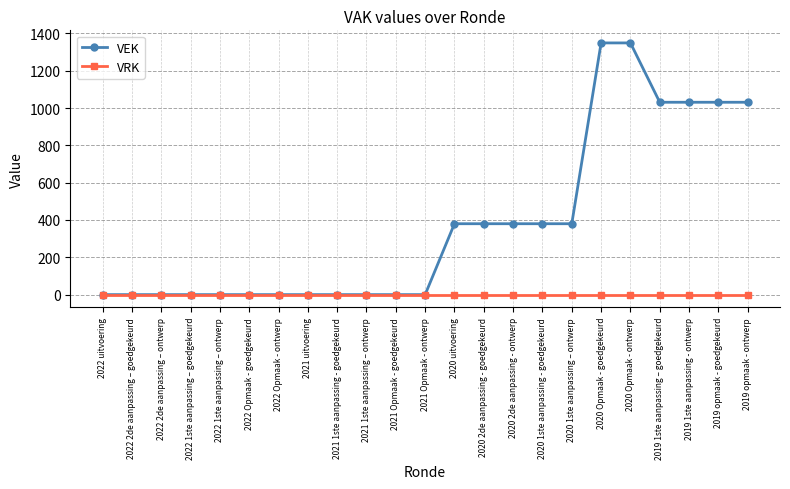

What is the spread (max minus min) of values at 2020 Opmaak - ontwerp?

1349